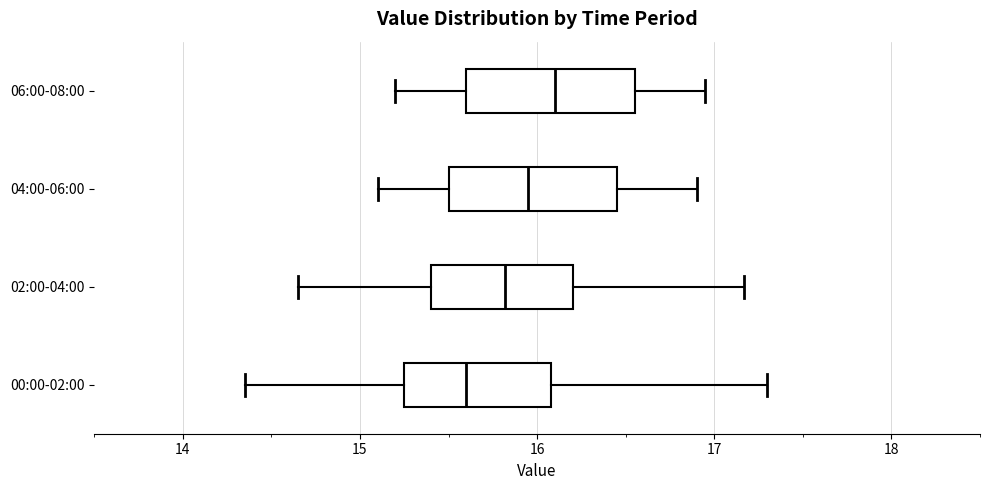

Reading bottom to top, transcribe this box plot: for each box, give where its median line is, the range the box spans, and where its two whiskers end, as read against the x-axis. The values are not printed on the chart, so give them approximately, as read against the axis.

00:00-02:00: median 15.6, box 15.3 to 16.1, whiskers 14.4 to 17.3
02:00-04:00: median 15.8, box 15.4 to 16.2, whiskers 14.7 to 17.2
04:00-06:00: median 16.0, box 15.5 to 16.5, whiskers 15.1 to 16.9
06:00-08:00: median 16.1, box 15.6 to 16.6, whiskers 15.2 to 17.0